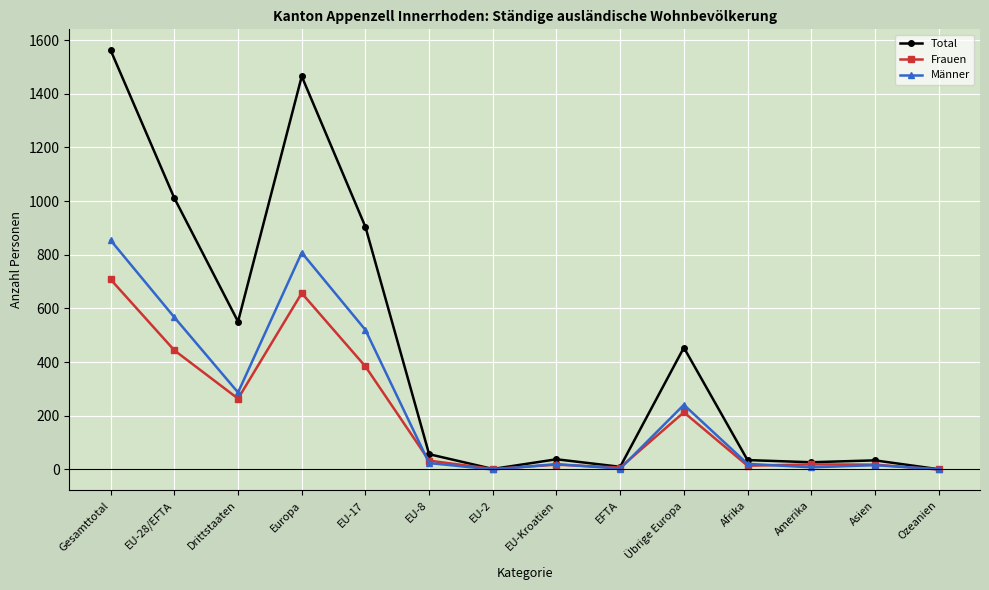

What is the maximum value for Männer?

854